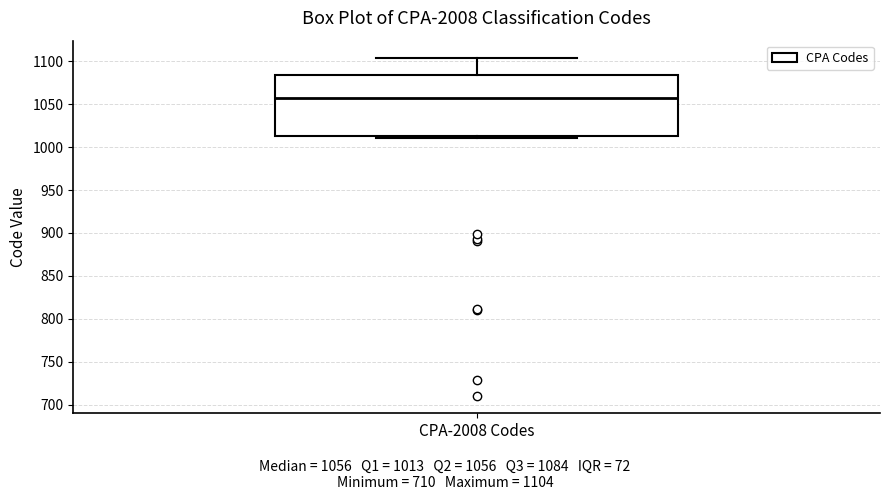

Transcribe this box plot: give where the median line is, the range the box spans, and where the two whiskers end, as read against the y-axis. The values are not printed on the chart, so give them approximately, as read against the axis.

median 1055, box 1015 to 1085, whiskers 1010 to 1105